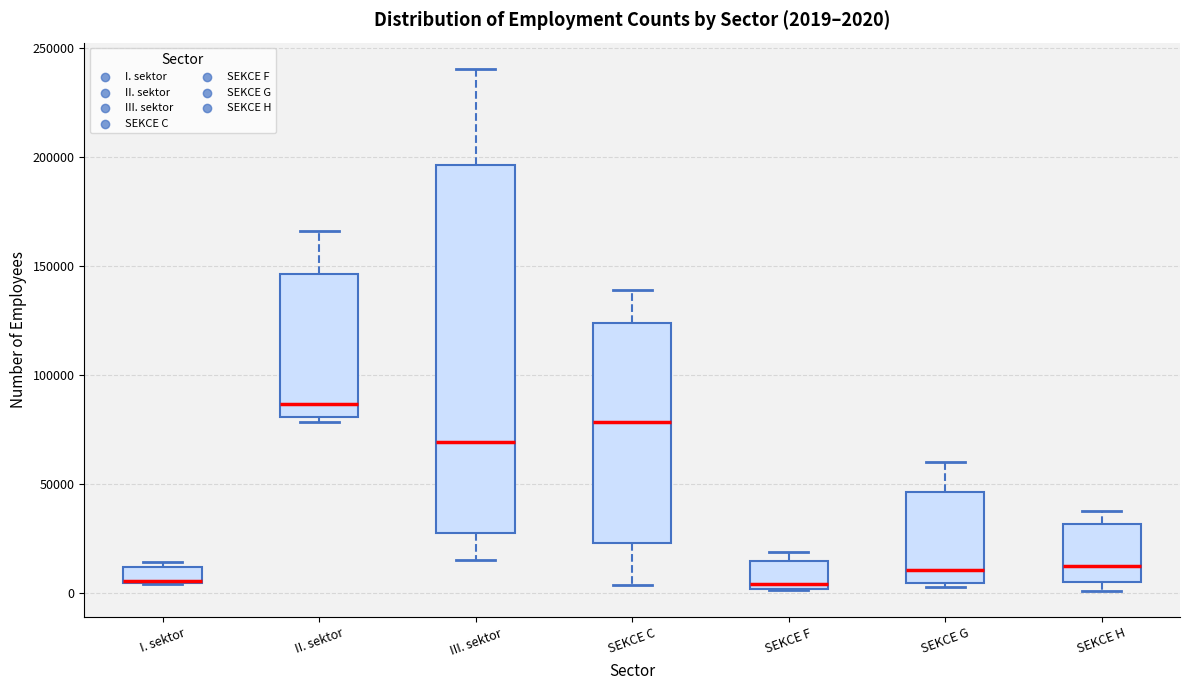

Which box is the tallest, from its lower edge to its upper edge?

III. sektor